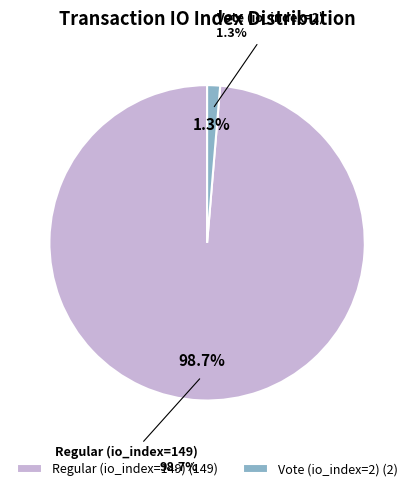

How many segments does this pie chart have?

2